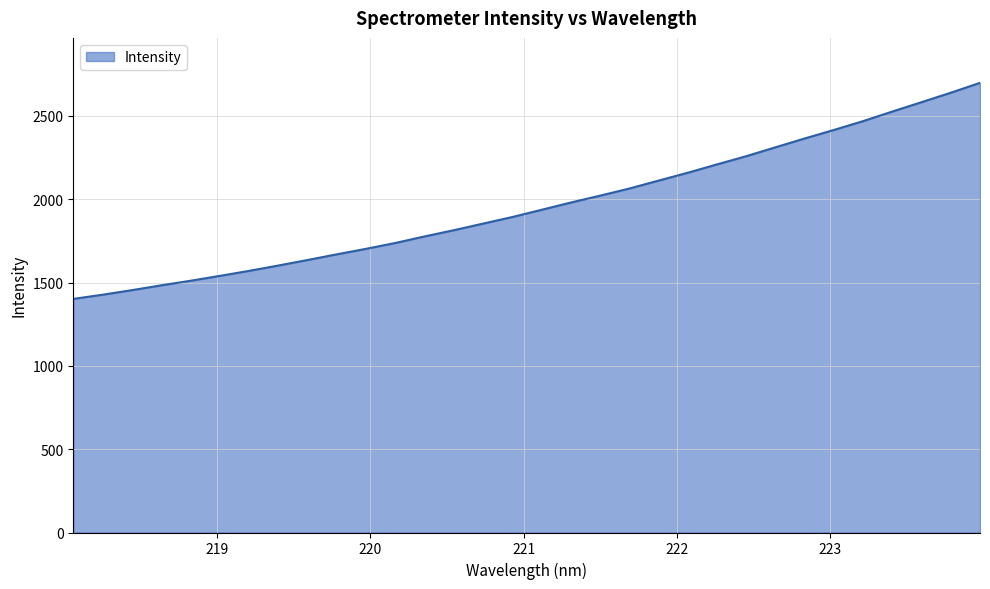

What is the maximum value shown in the chart?

2698.4